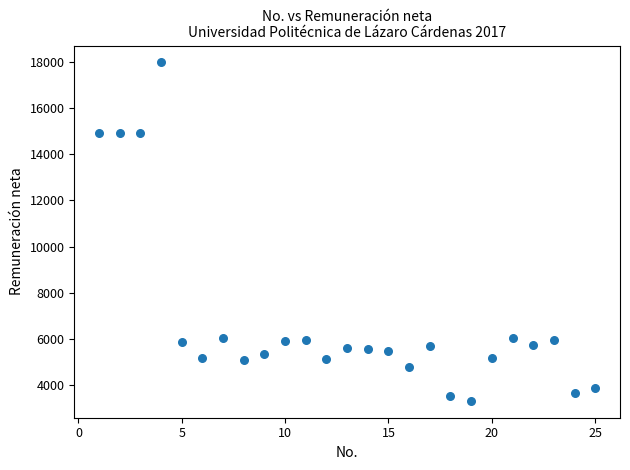

What is the range of Y values (max minus min)?

14662.8